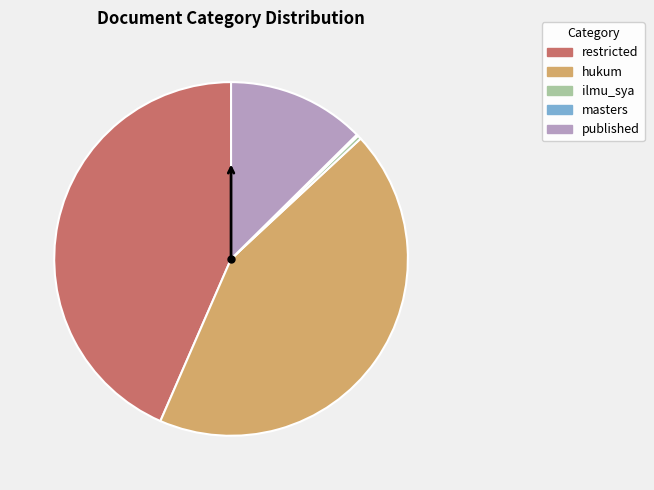

Combined, do hukum and ilmu_sya account for over 50%?

No